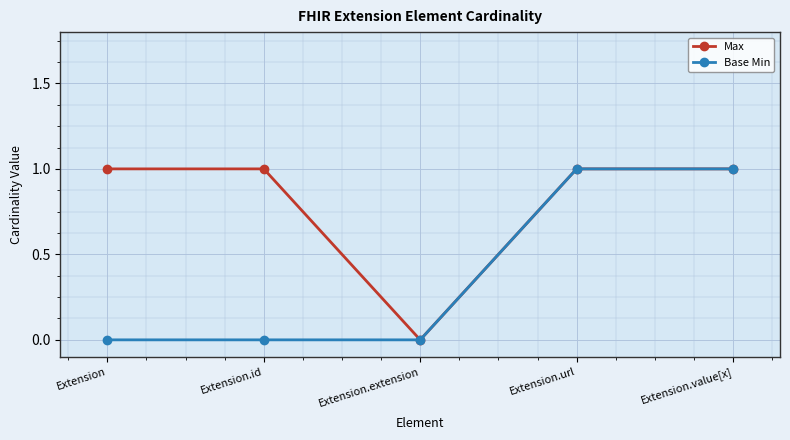

Is the value of Max at Extension.url greater than the value of Base Min at Extension?

Yes